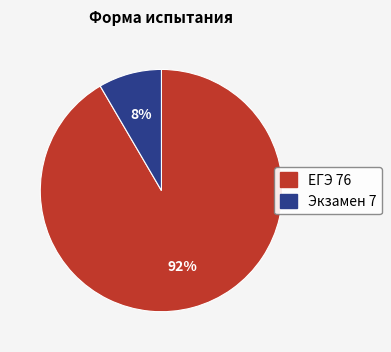

Which slice represents more than half of the pie?

ЕГЭ